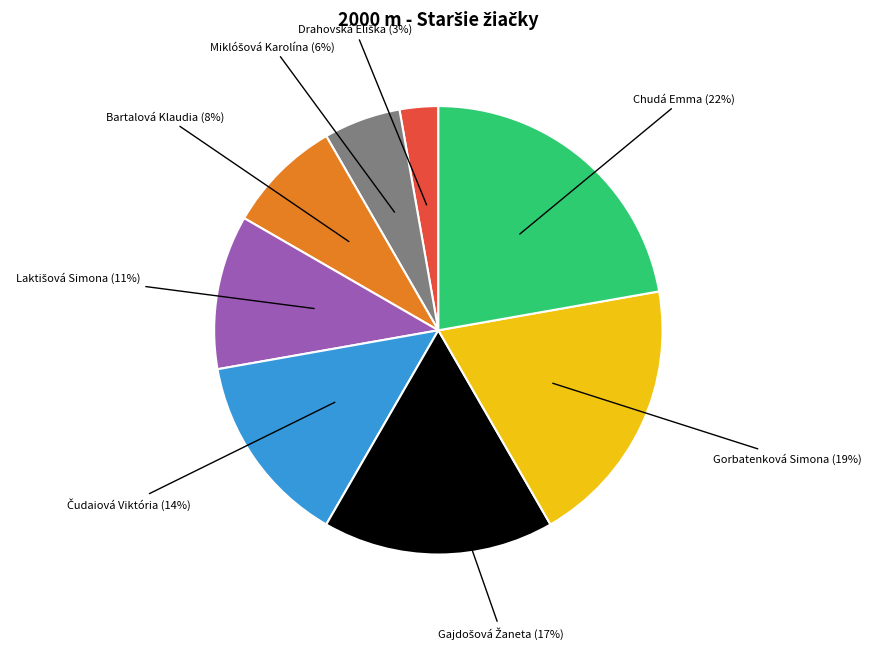

Does Chudá Emma represent more than half of the total?

No